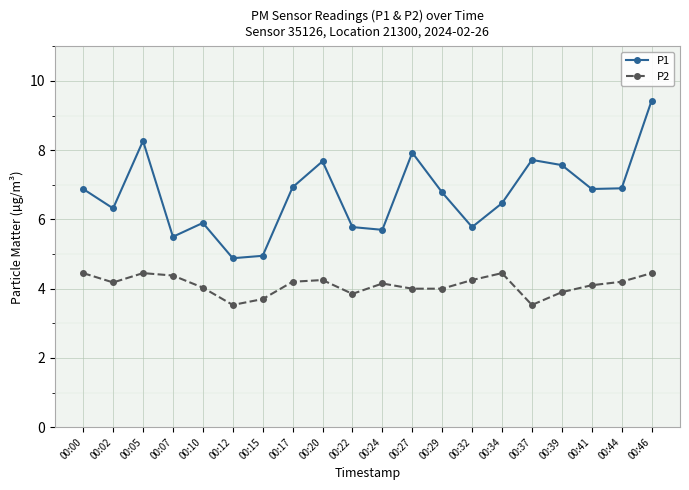

What is the value of the P2 point at the 17th from the left?

3.9